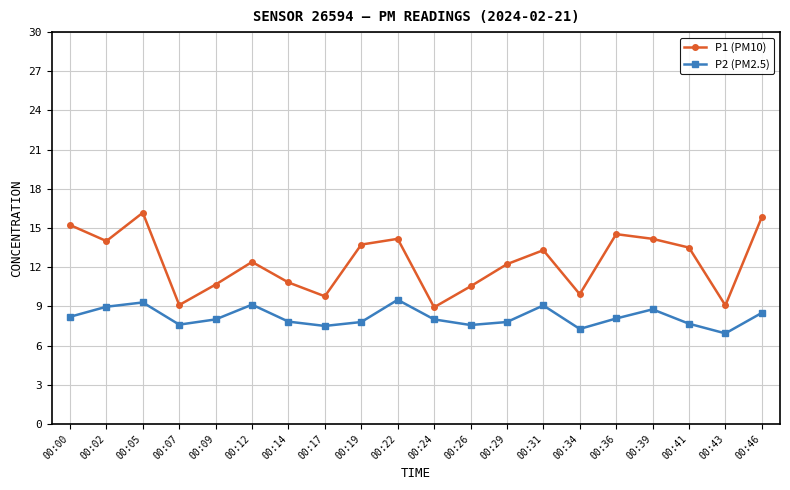

What are all the series names shown in the legend?

P1 (PM10), P2 (PM2.5)